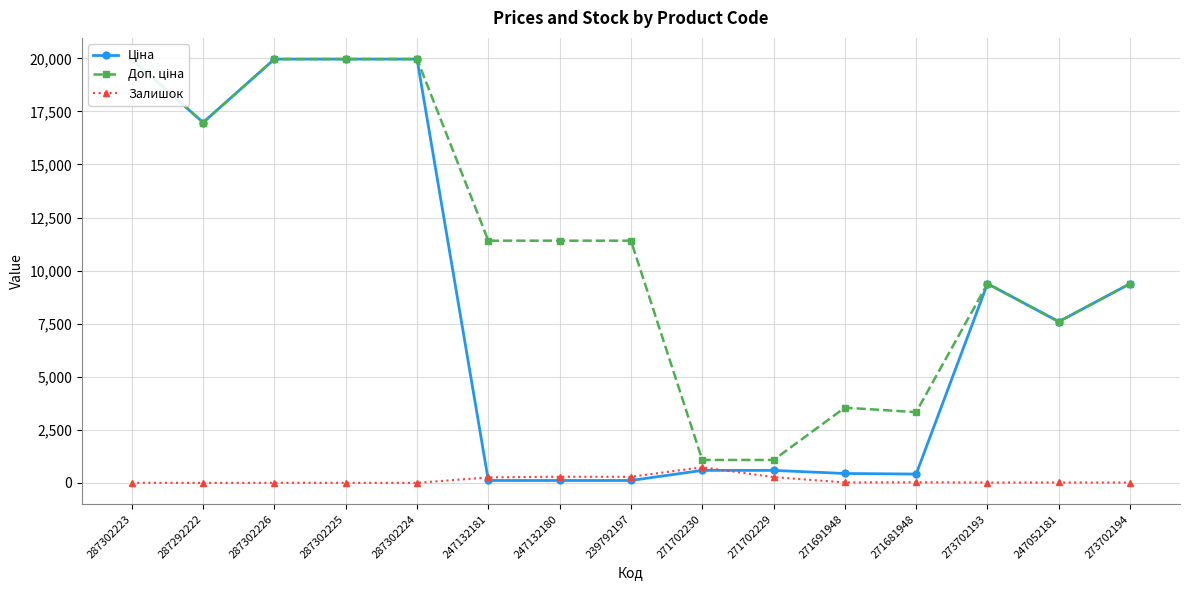

What is the highest value of the Ціна series?

19964.2